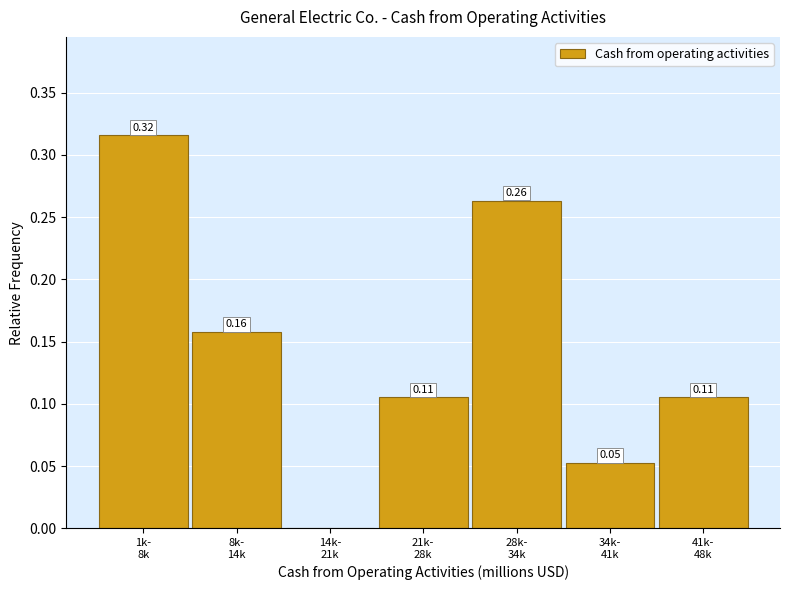

How many values are above zero?

6